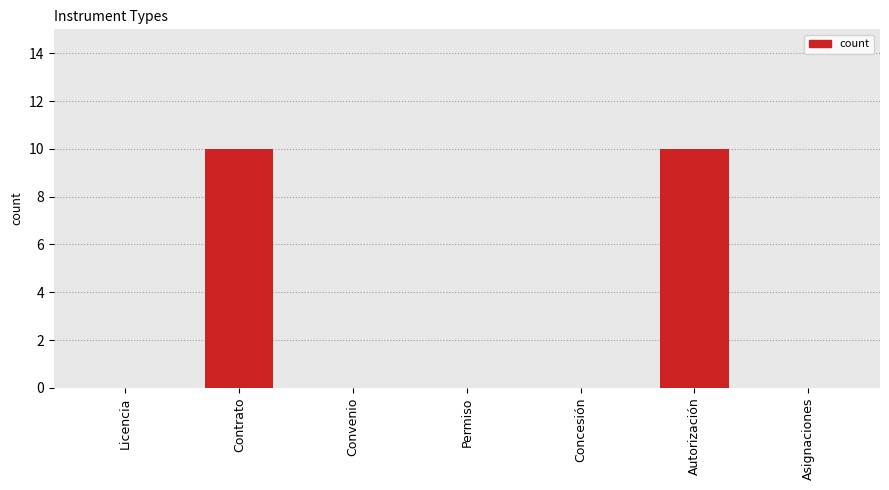

What is the sum of the values at Autorización and Asignaciones?

10